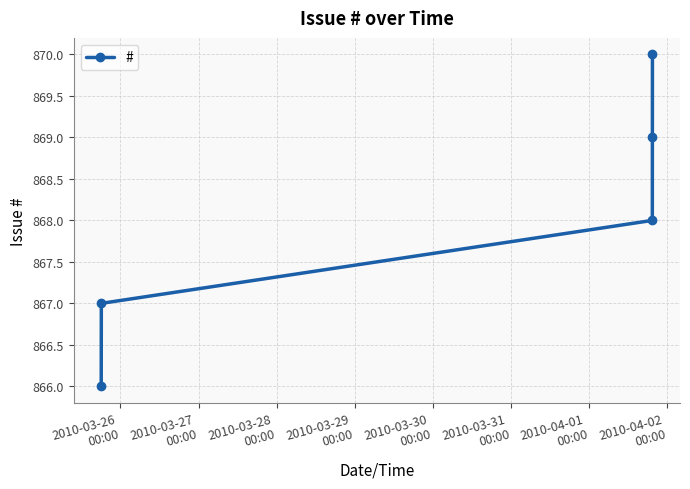

What is the average value?

868